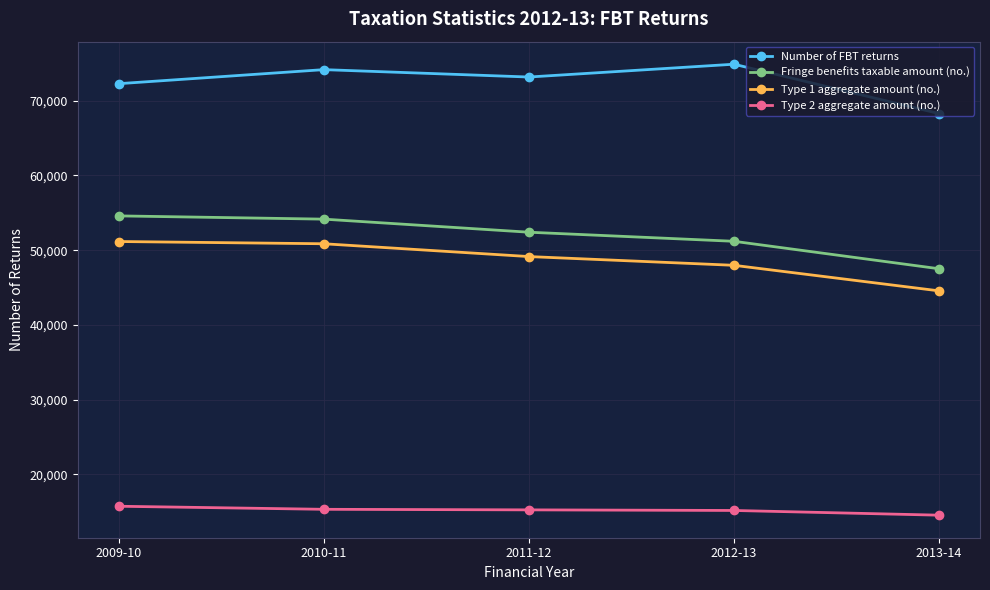

True or false: Type 1 aggregate amount (no.) has more than 2 interior local peaks.

False